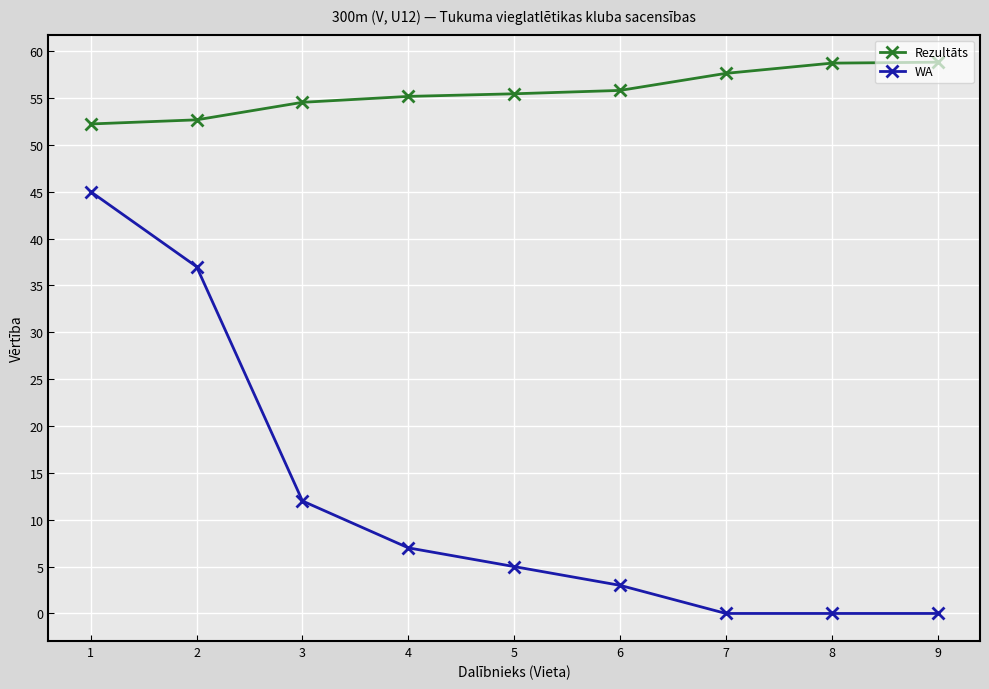

How many values in the WA series are below 5?

4